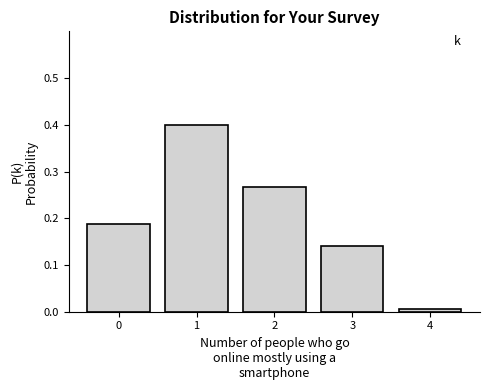

Which label corresponds to the smallest value in the chart?

4